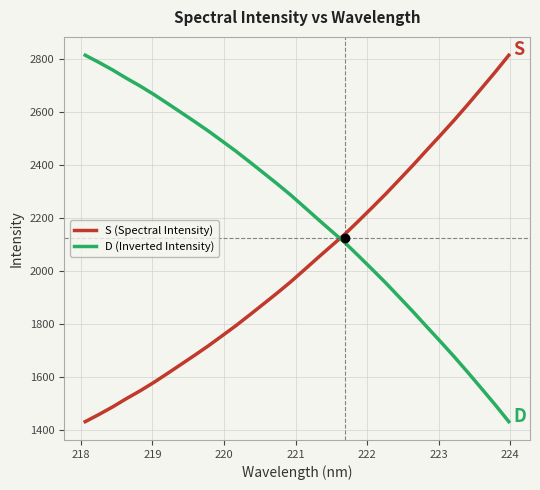

What is the minimum value for S (Spectral Intensity)?

1433.2